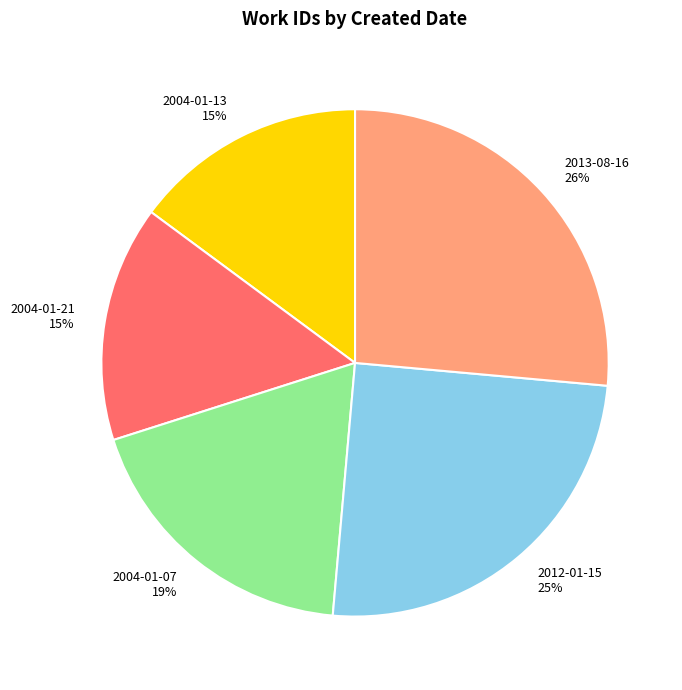

Which slice is the largest?

2013-08-16